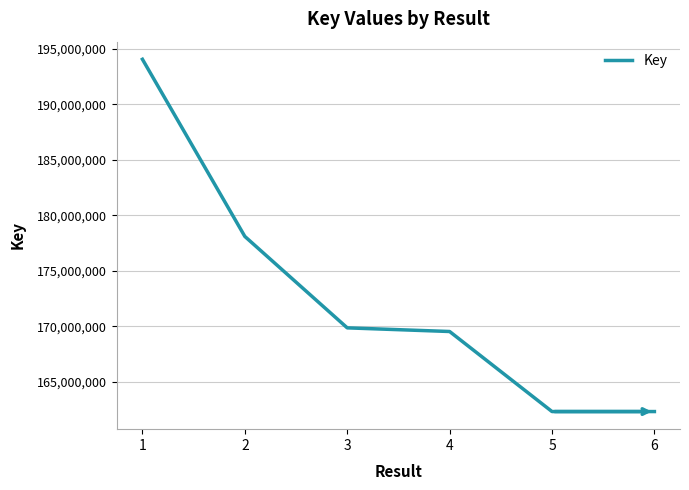

True or false: the data shows 194053222 at 1.

True